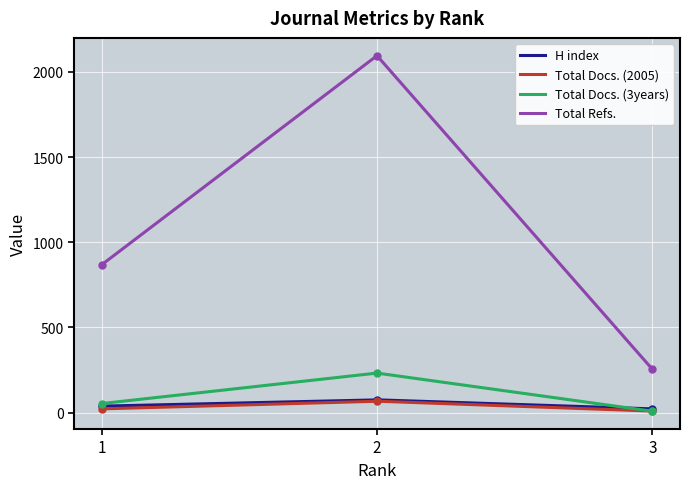

Which label corresponds to the largest value in the chart?

2